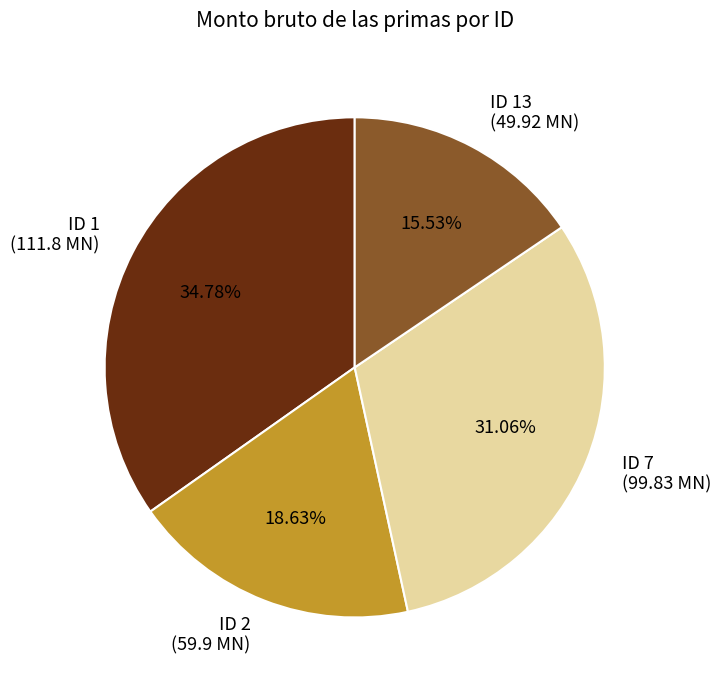

What is the smallest slice in the pie chart?

ID 13 (49.92 MN)